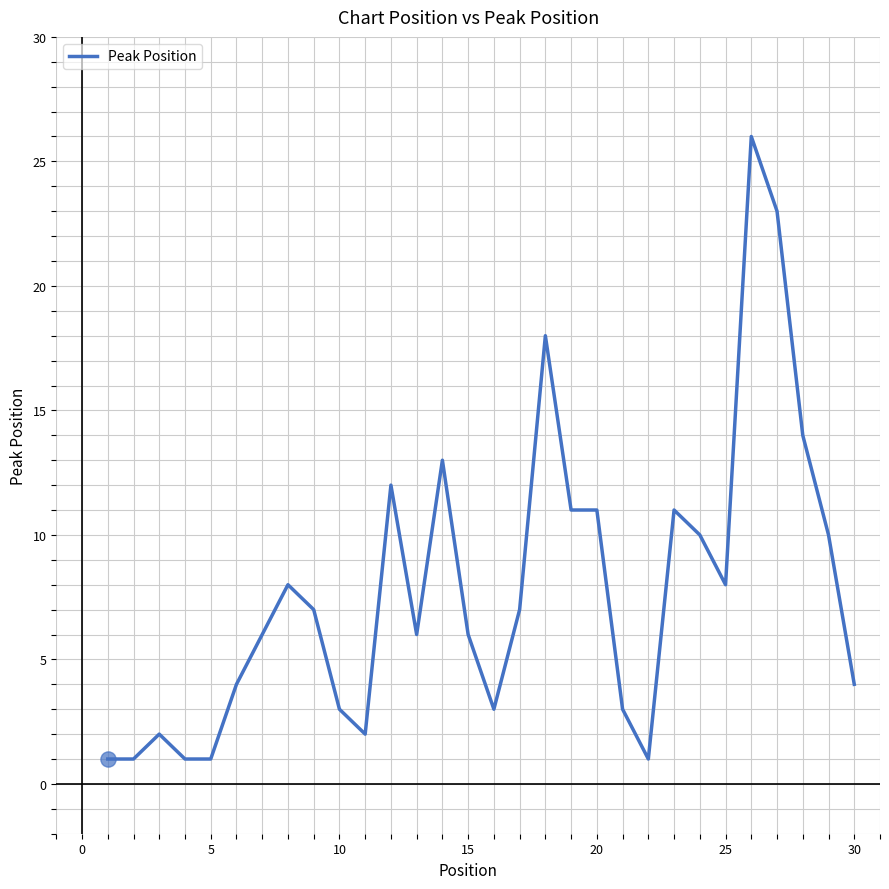

What is the greatest value displayed?

26